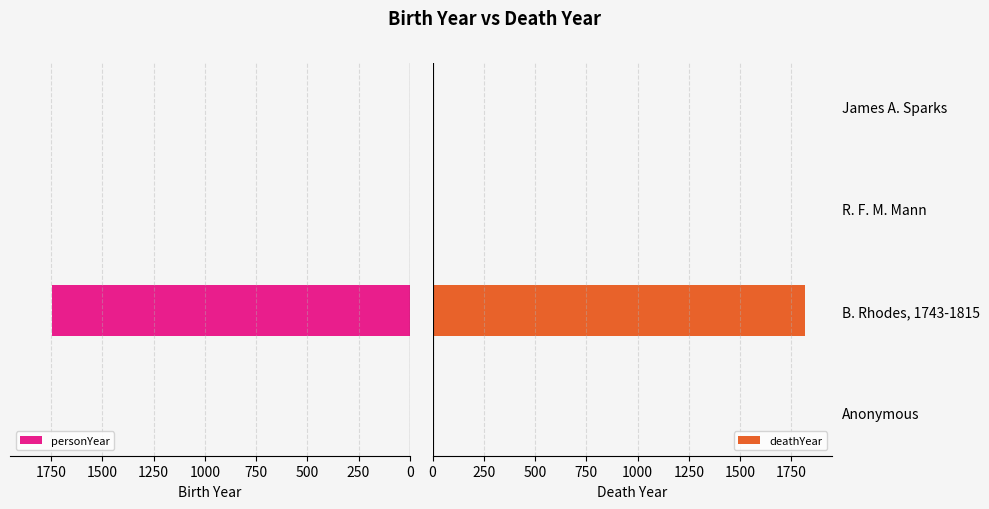

What are all the series names shown in the legend?

personYear, deathYear